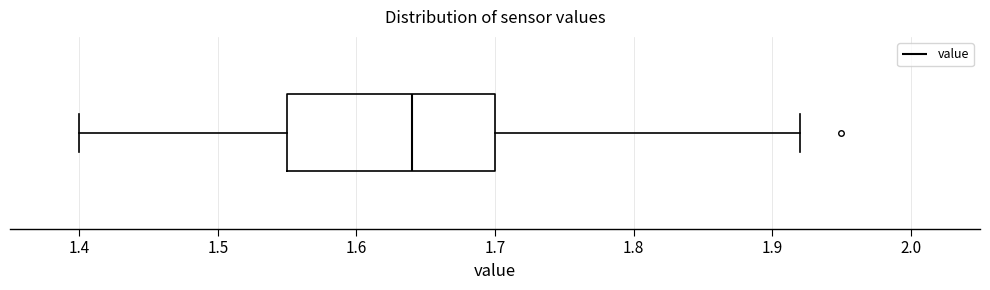

Where is the right edge of the box on the x-axis? The values are not printed on the chart, so give them approximately, as read against the axis.

1.70